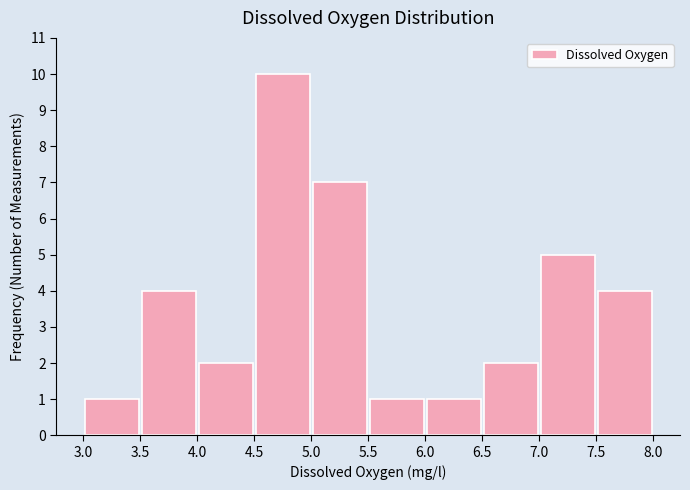

Over which range of the x-axis is the bar tallest?

4.5 to 5.0